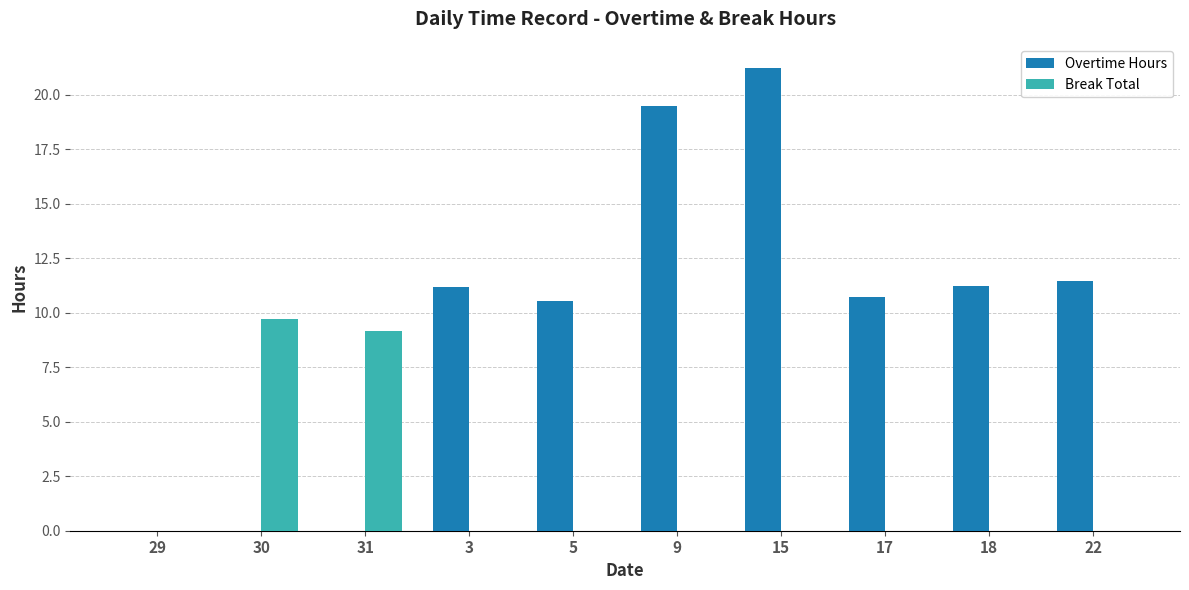

Is it true that Overtime Hours equals 11.2 at 18?

True